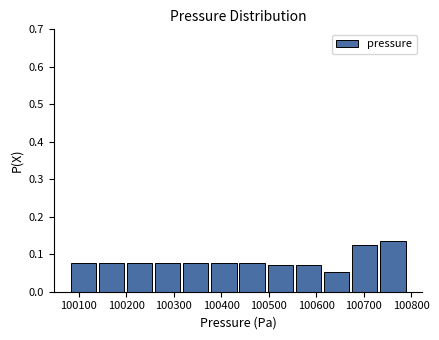

Reading left to right, list every bar in this chart as the range it spans on the x-axis followed by its height. Neither the bar edges nor the heights are printed on the chart, so give them approximately, as read against the axes.

100080 to 100140: 0.08
100140 to 100200: 0.08
100200 to 100260: 0.08
100260 to 100320: 0.08
100320 to 100380: 0.08
100380 to 100440: 0.08
100440 to 100500: 0.08
100500 to 100550: 0.07
100550 to 100610: 0.07
100610 to 100670: 0.05
100670 to 100730: 0.12
100730 to 100790: 0.14